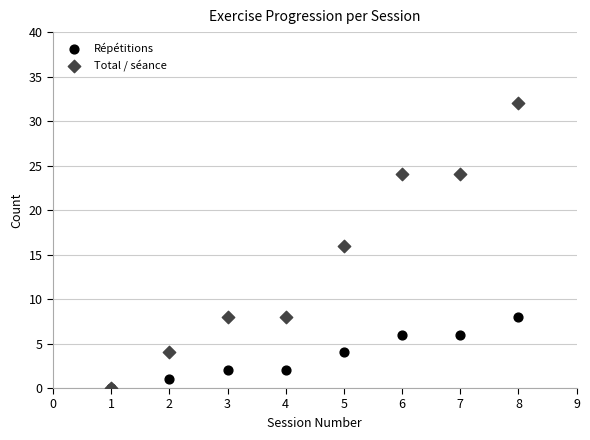

What are all the series names shown in the legend?

Répétitions, Total / séance